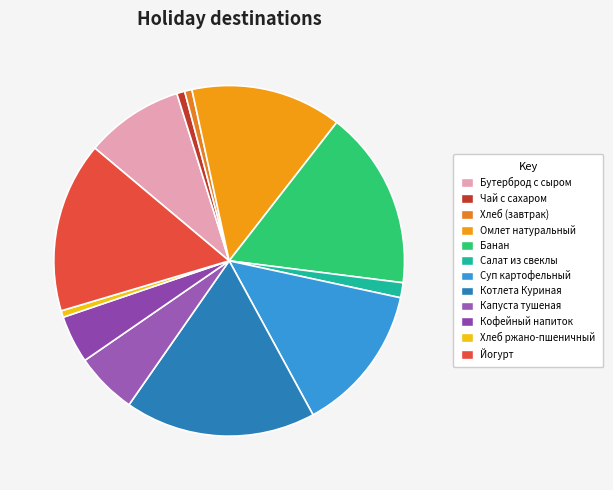

What is the ratio of the value at Капуста тушеная to the value at Банан?

0.3